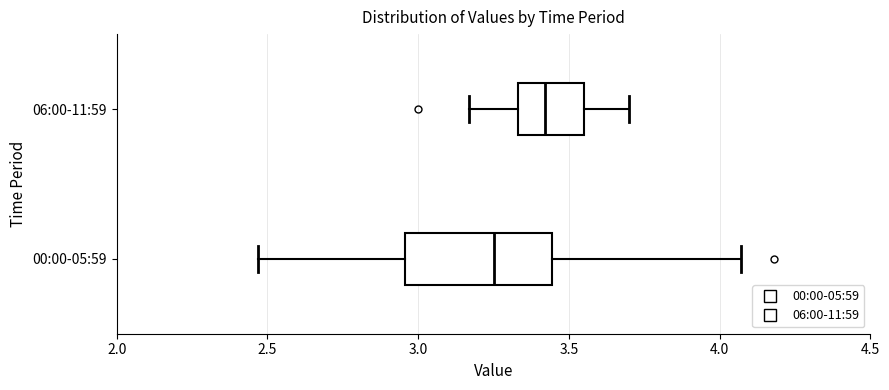

Reading bottom to top, read every box against the x-axis: the position of its median line, the range the box covers, and the ends of its whiskers. The values are not printed on the chart, so give them approximately, as read against the axis.

00:00-05:59: median 3.25, box 2.95 to 3.45, whiskers 2.45 to 4.05
06:00-11:59: median 3.40, box 3.35 to 3.55, whiskers 3.15 to 3.70